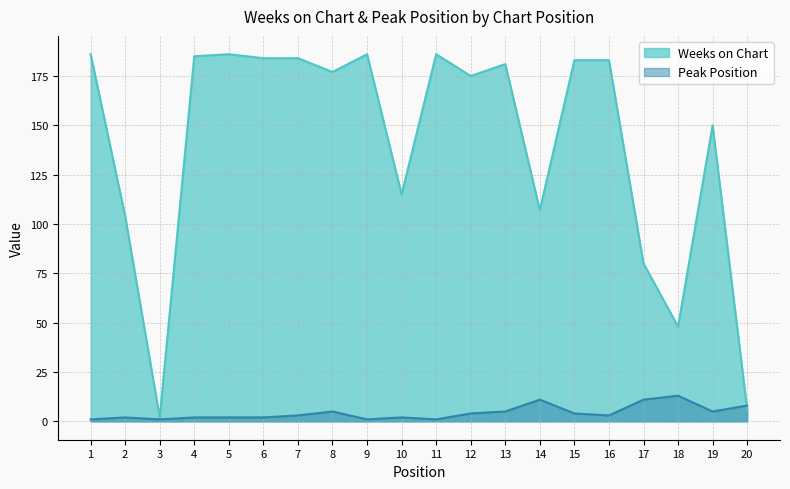

Between 3 and 20, which series saw the biggest shift?

Peak Position